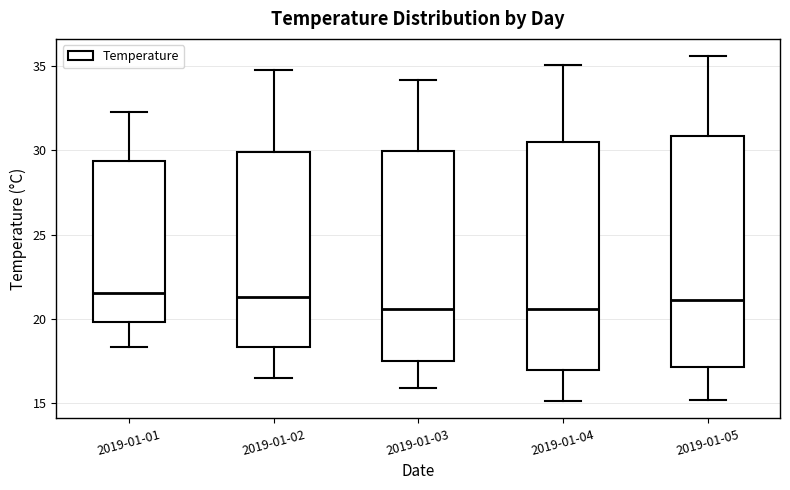

Reading left to right, read every box against the y-axis: the position of its median line, the range the box covers, and the ends of its whiskers. The values are not printed on the chart, so give them approximately, as read against the axis.

2019-01-01: median 21.5, box 20.0 to 29.5, whiskers 18.5 to 32.5
2019-01-02: median 21.5, box 18.5 to 30.0, whiskers 16.5 to 35.0
2019-01-03: median 20.5, box 17.5 to 30.0, whiskers 16.0 to 34.0
2019-01-04: median 20.5, box 17.0 to 30.5, whiskers 15.0 to 35.0
2019-01-05: median 21.0, box 17.0 to 31.0, whiskers 15.0 to 35.5